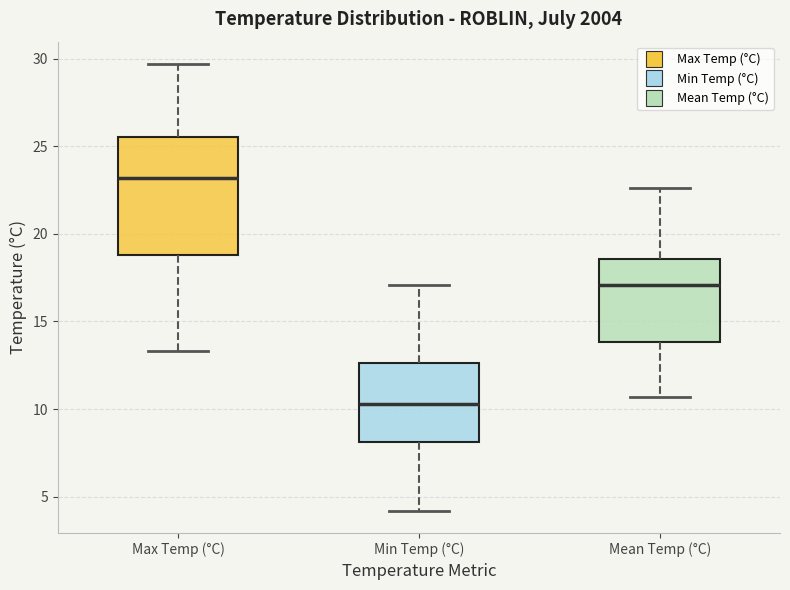

Where is the lower edge of the box for Mean Temp (°C) on the y-axis? The values are not printed on the chart, so give them approximately, as read against the axis.

14.0